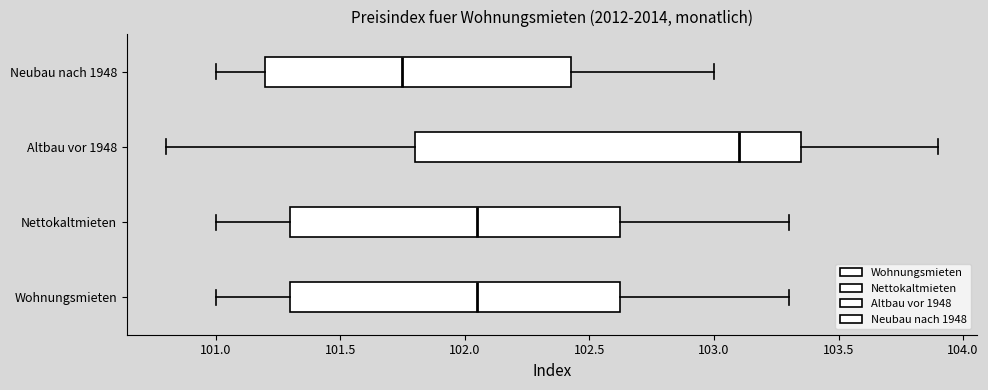

Which box is the widest, from its left edge to its right edge?

Altbau vor 1948